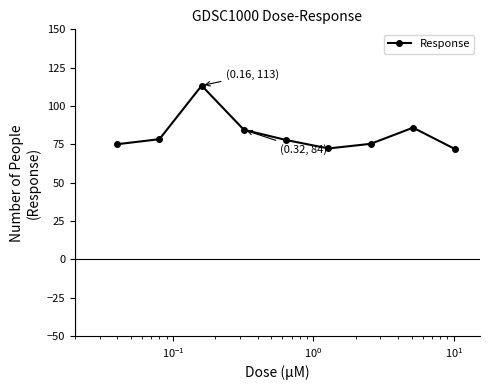

What is the average value?

81.6